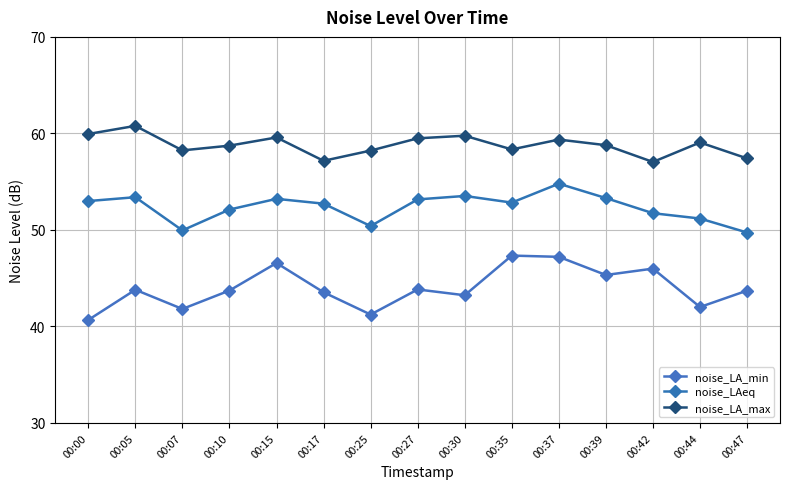

What is the difference between the second highest and second lowest values in the noise_LA_min series?

6.0